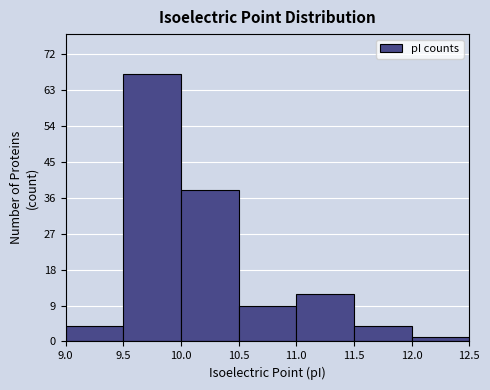

How tall is the bar that spans 10.5 to 11.0 on the x-axis? The values are not printed on the chart, so give them approximately, as read against the axis.

9